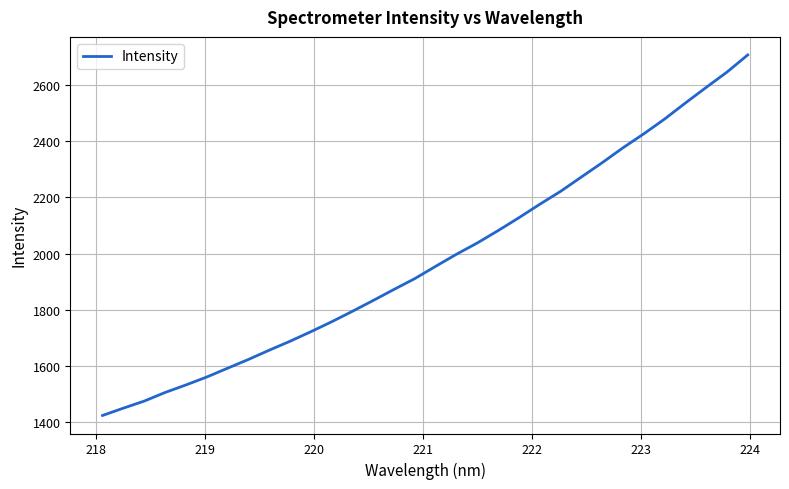

What is the minimum value shown in the chart?

1423.7